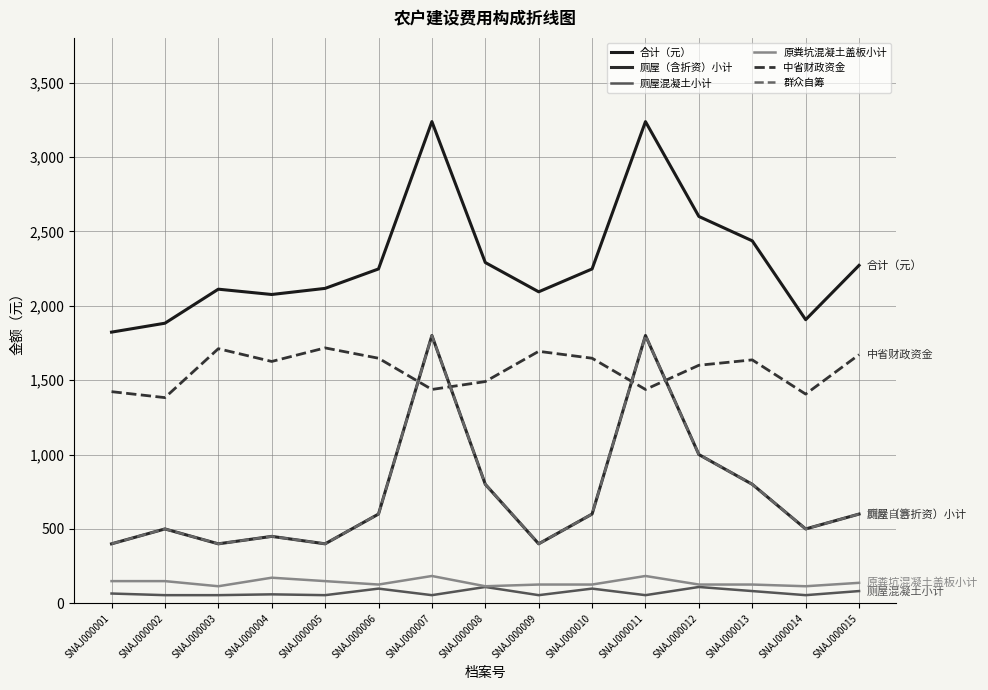

What is the smallest value displayed?

55.0